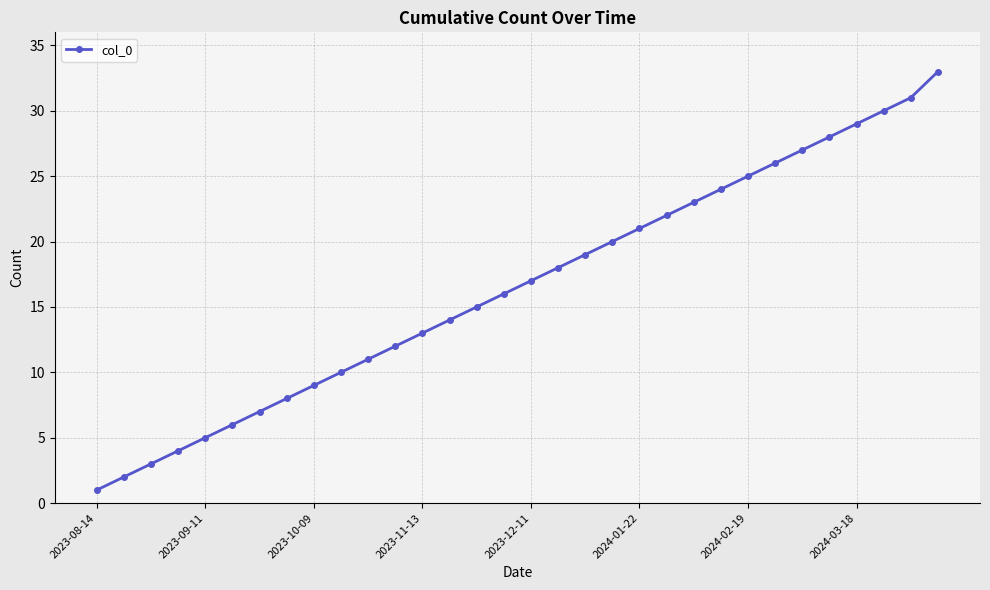

Reading left to right, extract all data points from this chart.

1	2	3	4	5	6	7	8	9	10	11	12	13	14	15	16	17	18	19	20	21	22	23	24	25	26	27	28	29	30	31	33